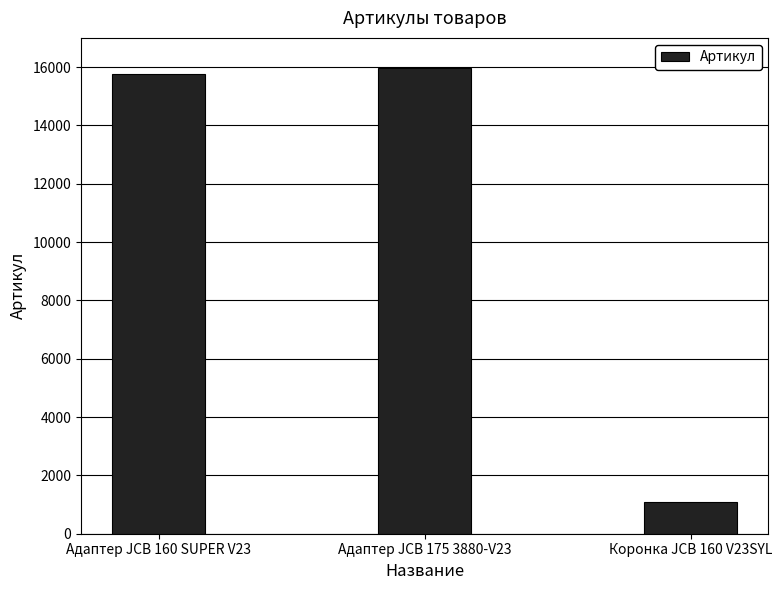

List the labels in order of value, largest first.

Адаптер JCB 175 3880-V23, Адаптер JCB 160 SUPER V23, Коронка JCB 160 V23SYL